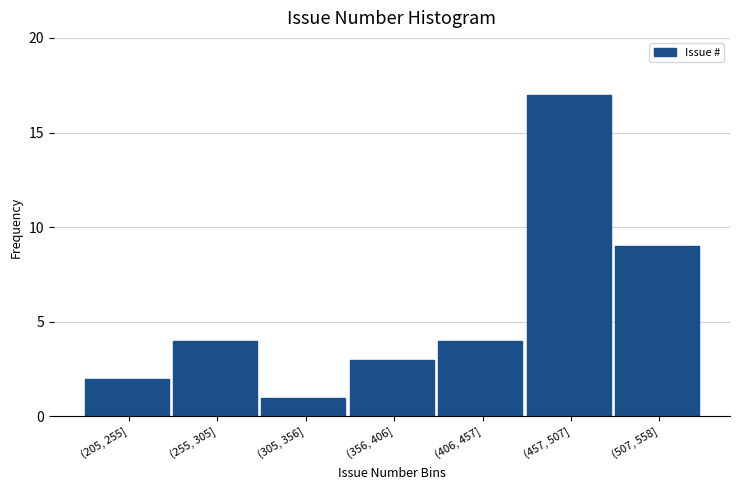

Reading right to left, extract all data points from this chart.

9	17	4	3	1	4	2